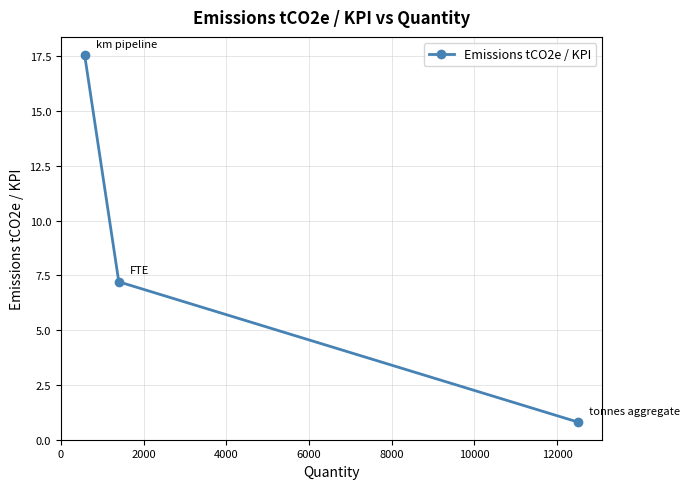

What is the maximum value shown in the chart?

17.5